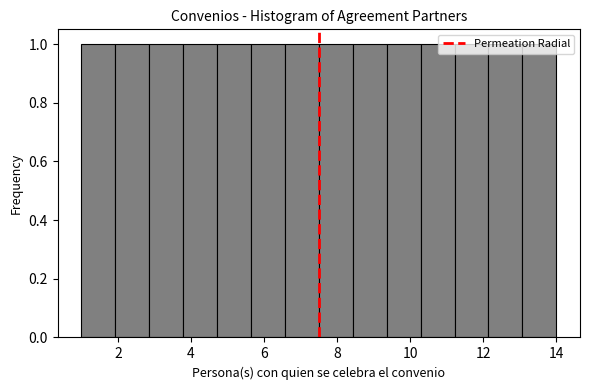

Reading left to right, transcribe this chart: for each bar, give the range it covers on the x-axis and its height. Neither the bar edges nor the heights are printed on the chart, so give them approximately, as read against the axes.

1.0 to 2.0: 1
2.0 to 2.8: 1
2.8 to 3.8: 1
3.8 to 4.8: 1
4.8 to 5.6: 1
5.6 to 6.6: 1
6.6 to 7.6: 1
7.6 to 8.4: 1
8.4 to 9.4: 1
9.4 to 10.2: 1
10.2 to 11.2: 1
11.2 to 12.2: 1
12.2 to 13.0: 1
13.0 to 14.0: 1